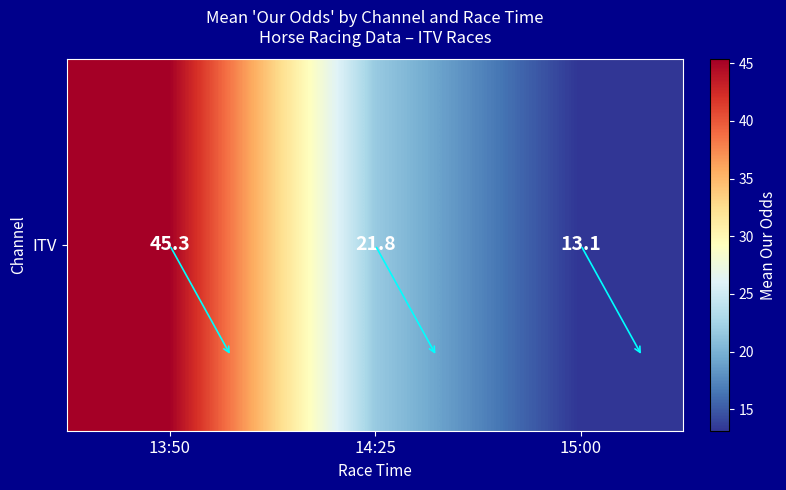

Approximately how many times larger is the value at 15:00 compared to 14:25?

0.6